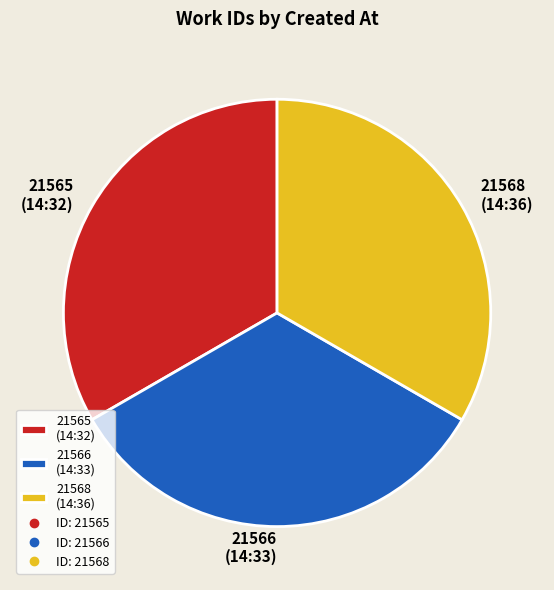

Approximately how many times larger is the value at 21566 (14:33) compared to 21568 (14:36)?

1.0